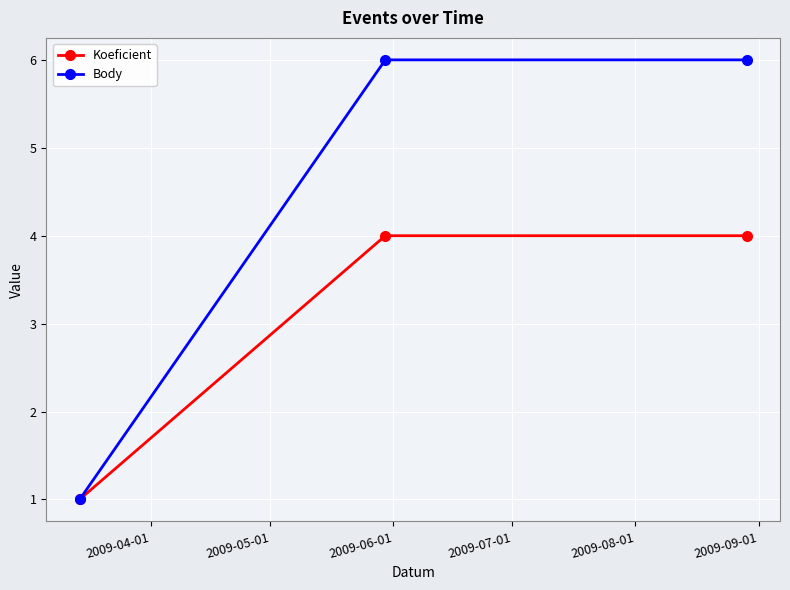

What is the average value of the Koeficient series?

3